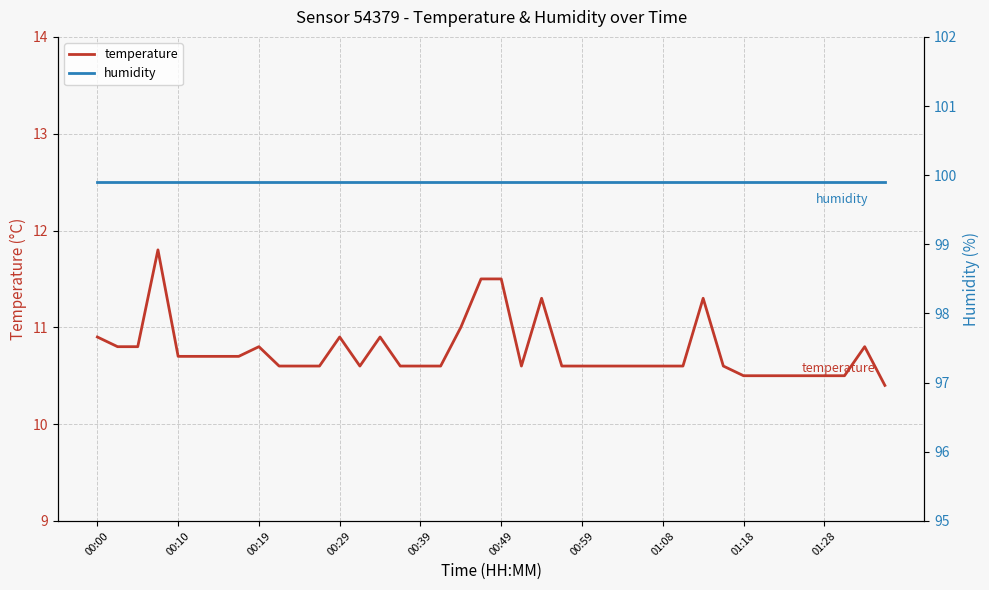

Which category has the lowest value in the humidity series?

00:00